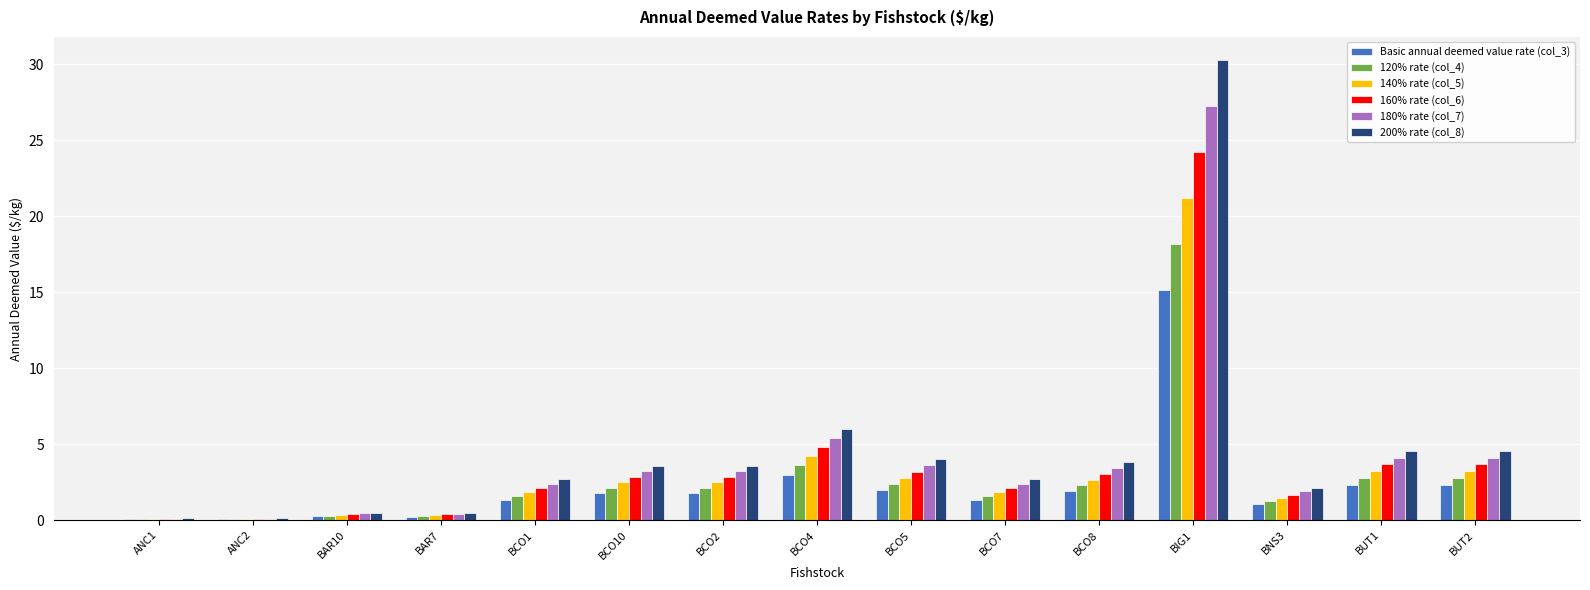

The value of 200% rate (col_8) at BCO2 is 3.6. True or false?

True